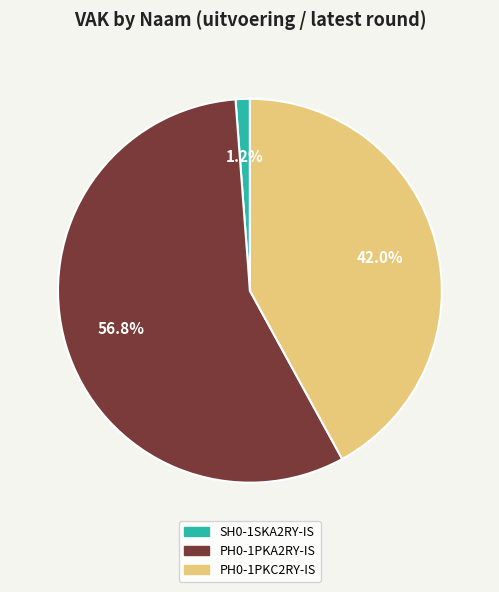

To the nearest percent, what is the average slice percentage?

33%